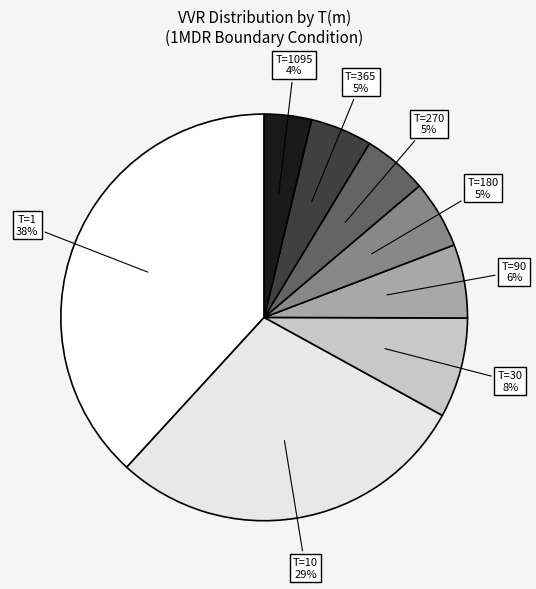

Count the number of slices in the pie.

8